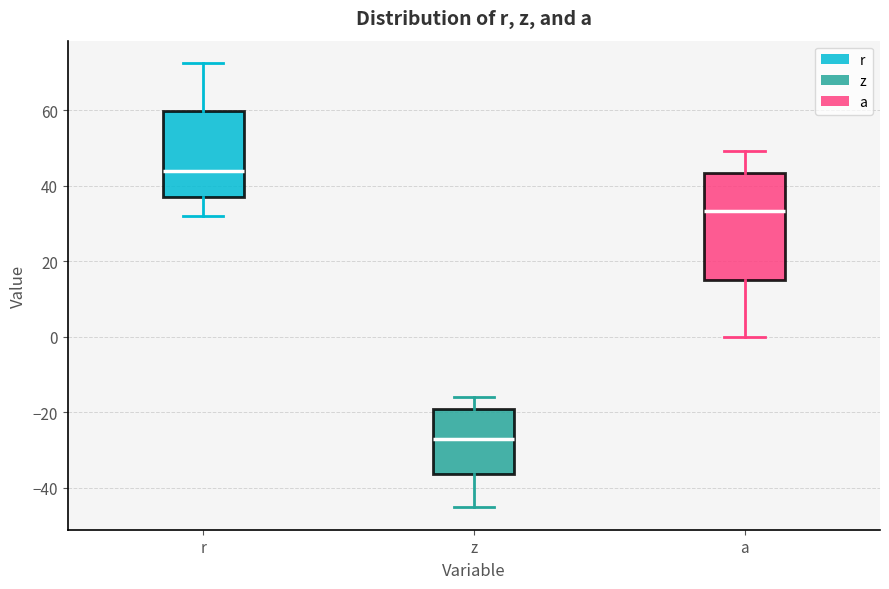

Which box is the tallest, from its lower edge to its upper edge?

a